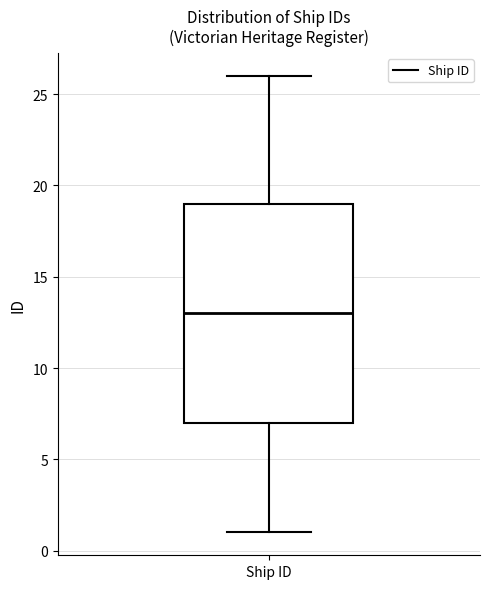

Transcribe this box plot: give where the median line is, the range the box spans, and where the two whiskers end, as read against the y-axis. The values are not printed on the chart, so give them approximately, as read against the axis.

median 13, box 7 to 19, whiskers 1 to 26